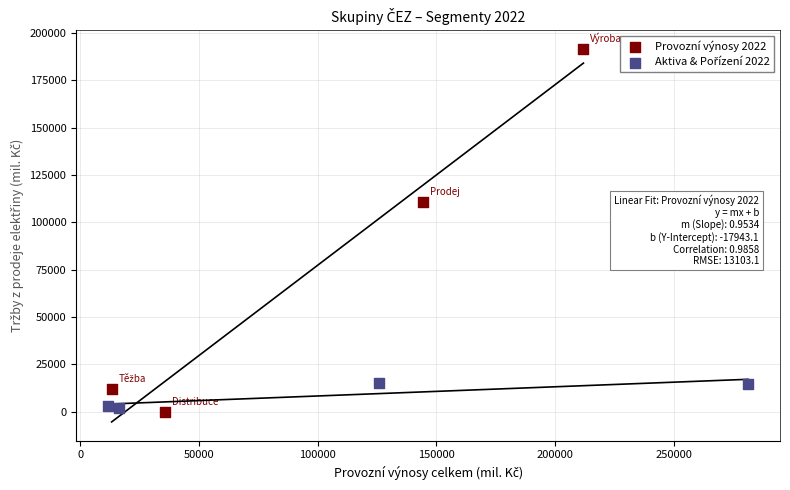

Which series reaches the maximum Y coordinate?

Provozní výnosy 2022